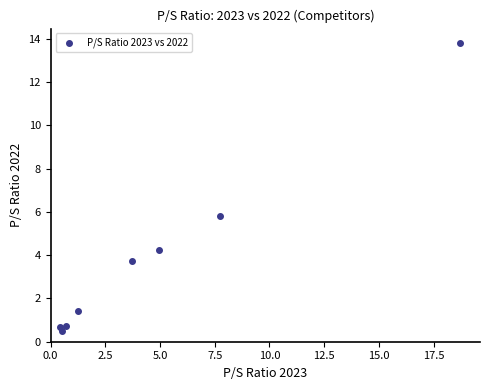

What Y value in the scatter plot is closest to 7?

5.8